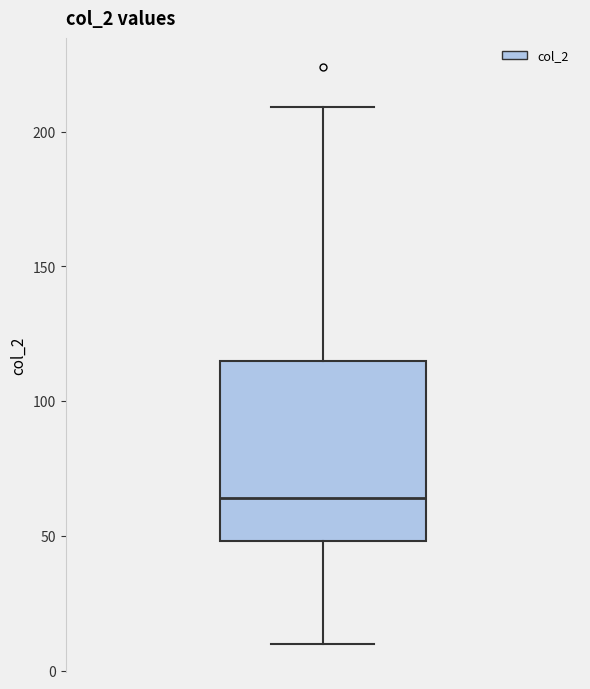

Transcribe this box plot: give where the median line is, the range the box spans, and where the two whiskers end, as read against the y-axis. The values are not printed on the chart, so give them approximately, as read against the axis.

median 65, box 50 to 115, whiskers 10 to 210